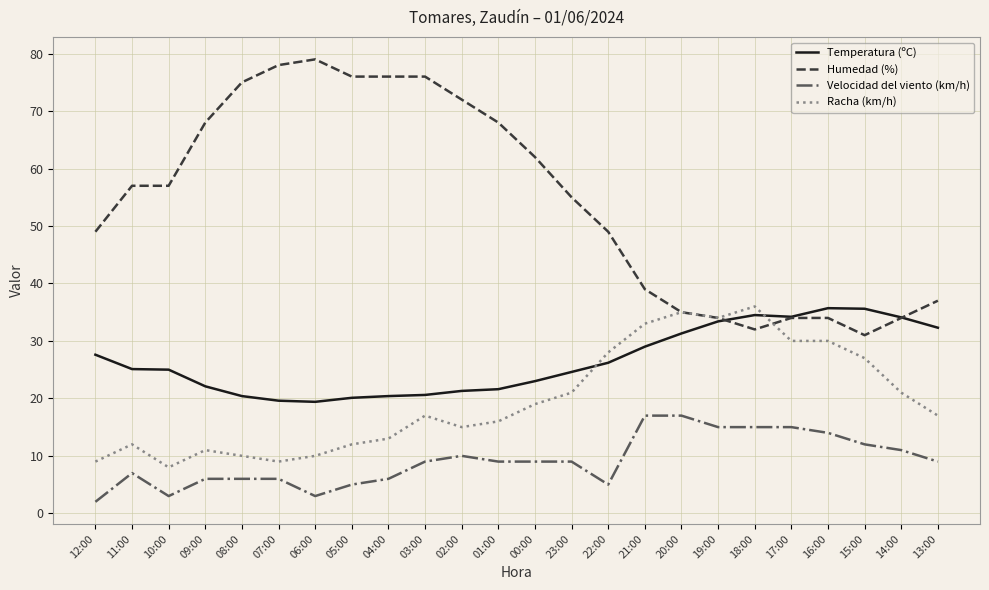

What is the minimum value for Racha (km/h)?

8.0